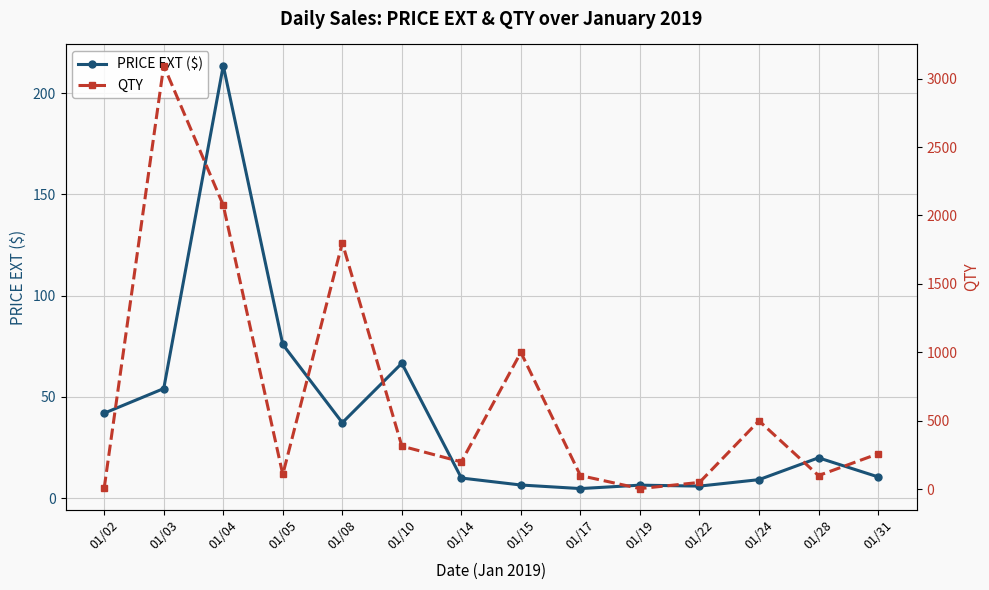

Which category has the highest value across all series?

01/03